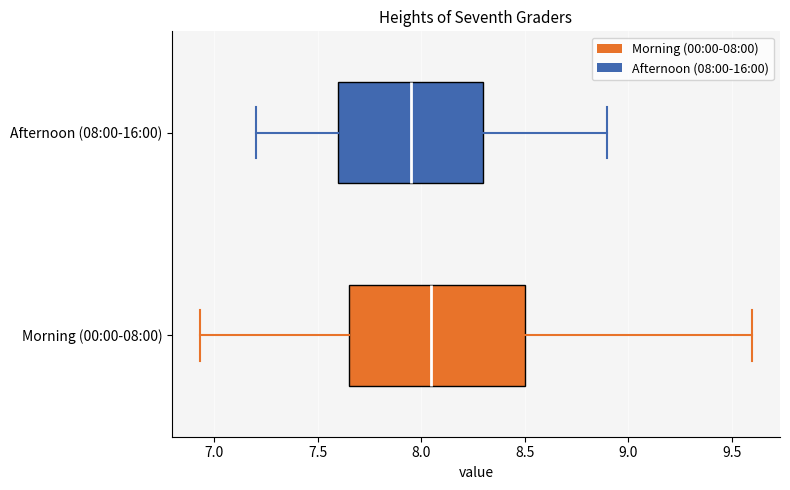

Comparing the boxes themselves (not the whiskers), which one is the widest?

Morning (00:00-08:00)